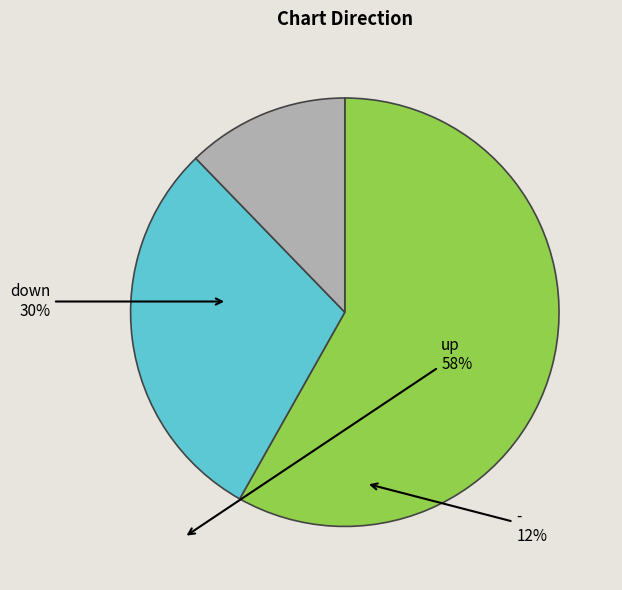

Is it true that up is 51% of the pie?

False